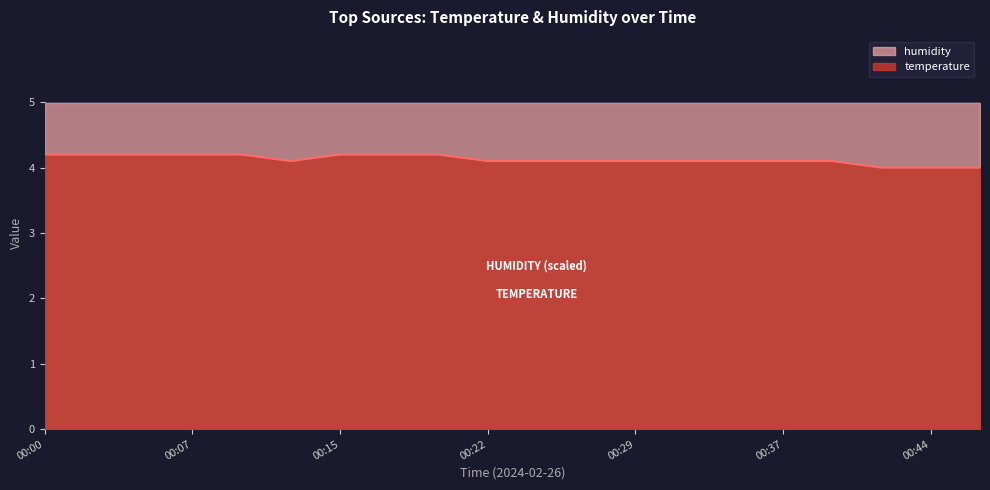

What is the sum of the values at 00:03 and 00:12?

8.3